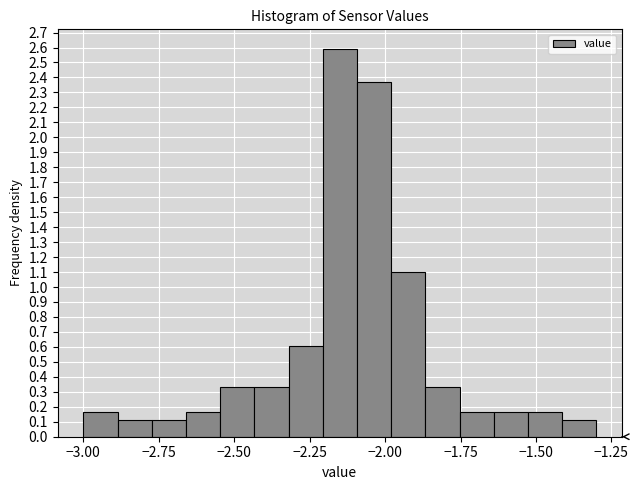

Around what value on the x-axis is the tallest bar? Give the approximate position of its centre, as read against the axis.

-2.15